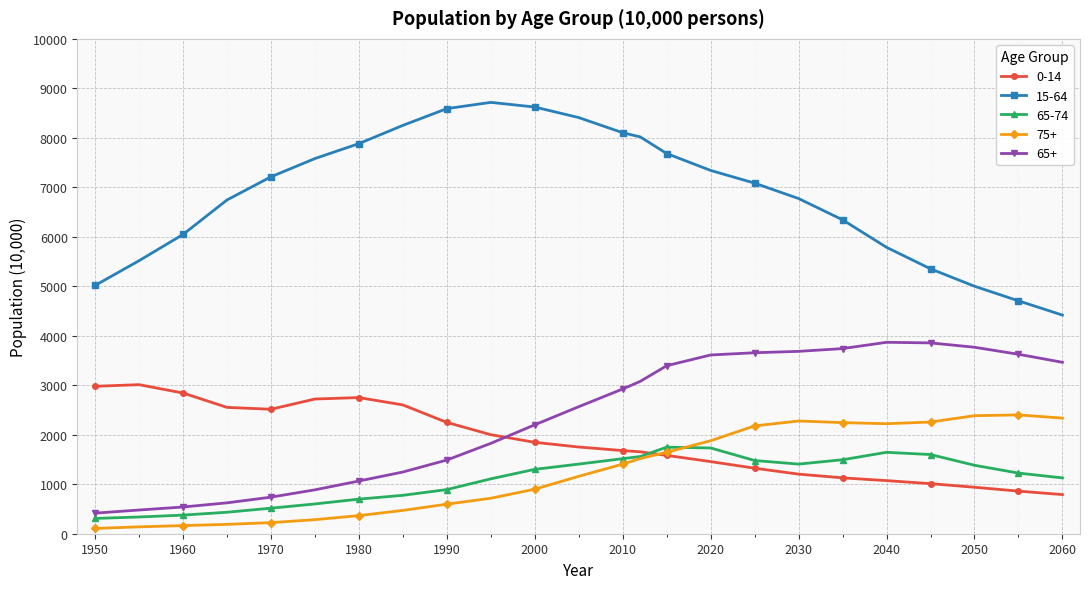

Which series has the largest total across all categories?

15-64